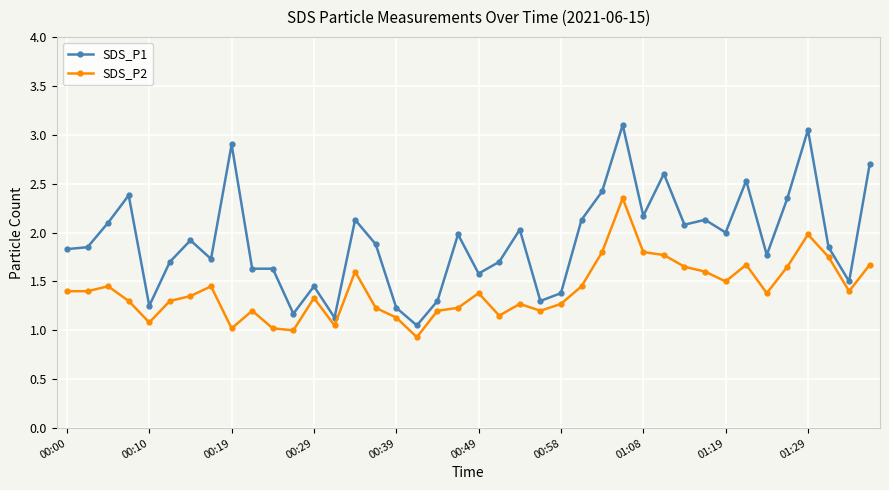

True or false: SDS_P1 and SDS_P2 intersect in this chart.

False